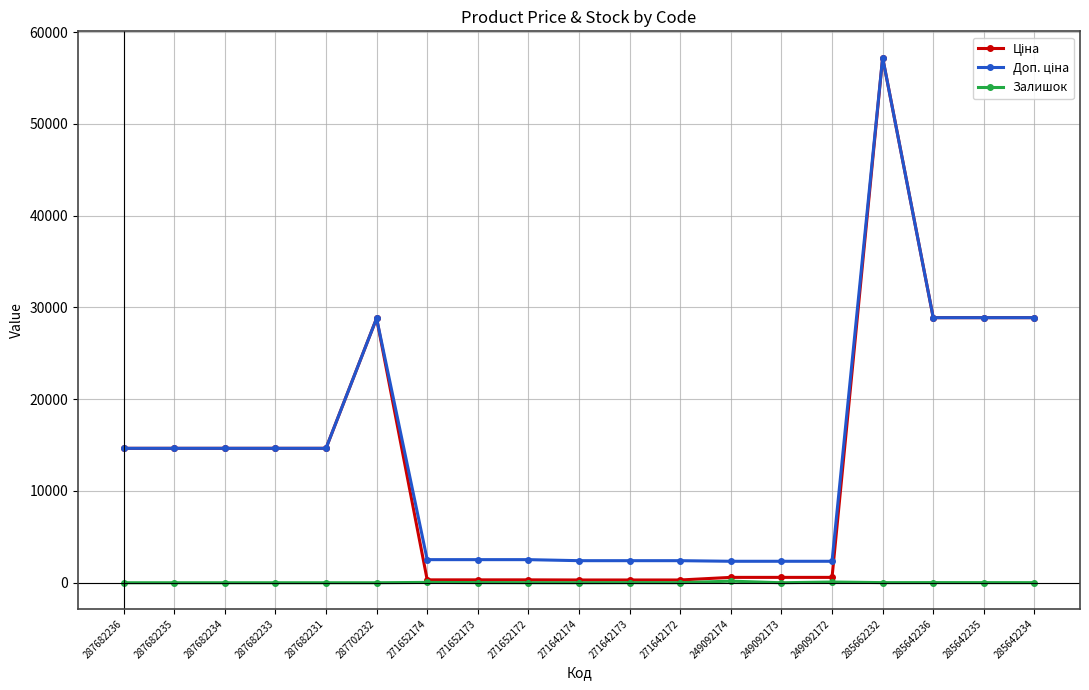

At which category does the chart reach its peak across all series?

285662232